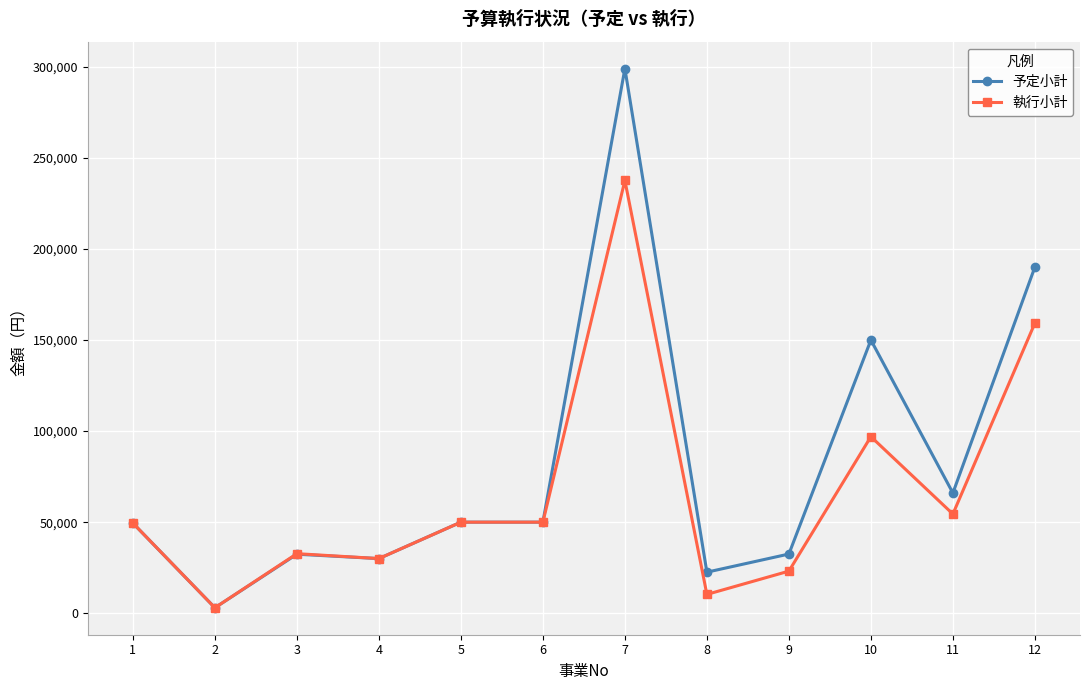

What is the approximate value of 予定小計 at 5?

50000